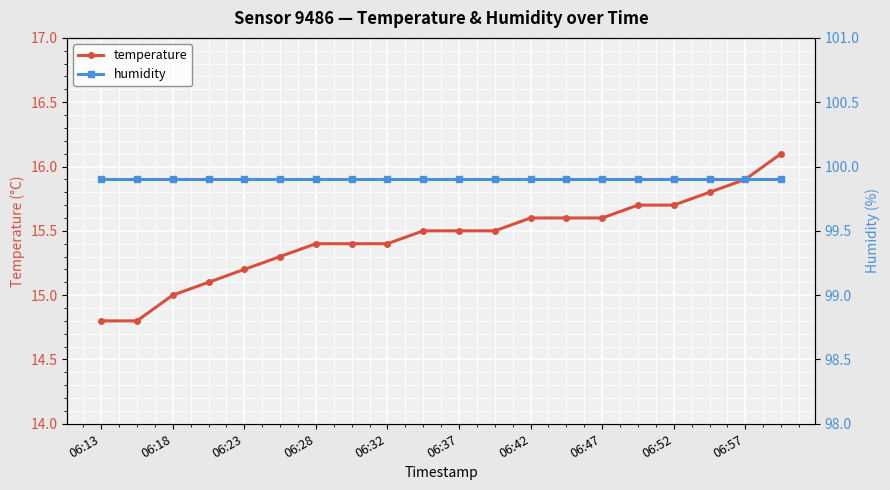

True or false: humidity and temperature cross at least once.

False